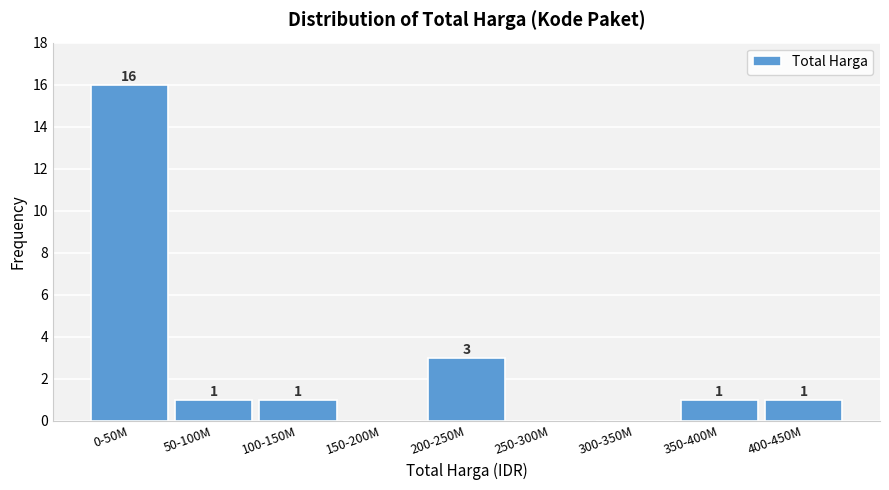

Reading right to left, what are all the values shown in this chart?

400-450M=1	350-400M=1	300-350M=0	250-300M=0	200-250M=3	150-200M=0	100-150M=1	50-100M=1	0-50M=16